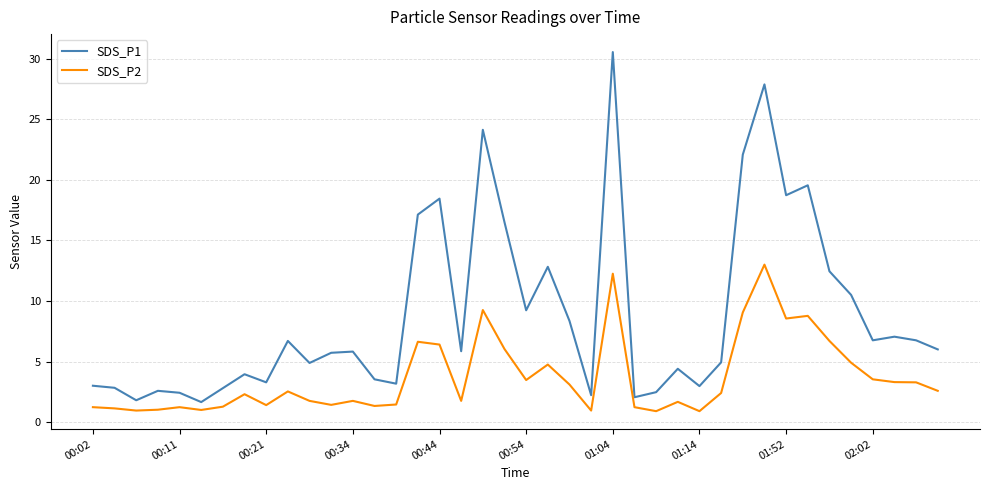

True or false: SDS_P2 and SDS_P1 intersect in this chart.

False